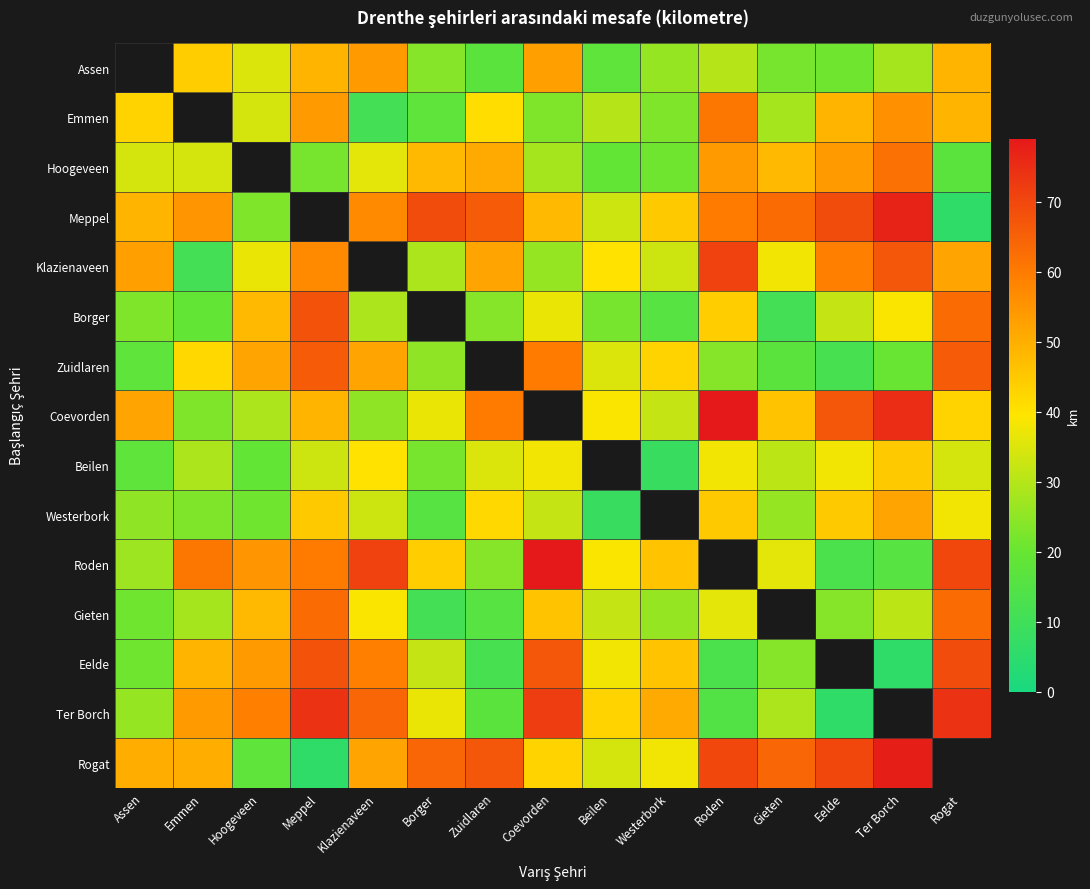

How many data points does each series have?

15